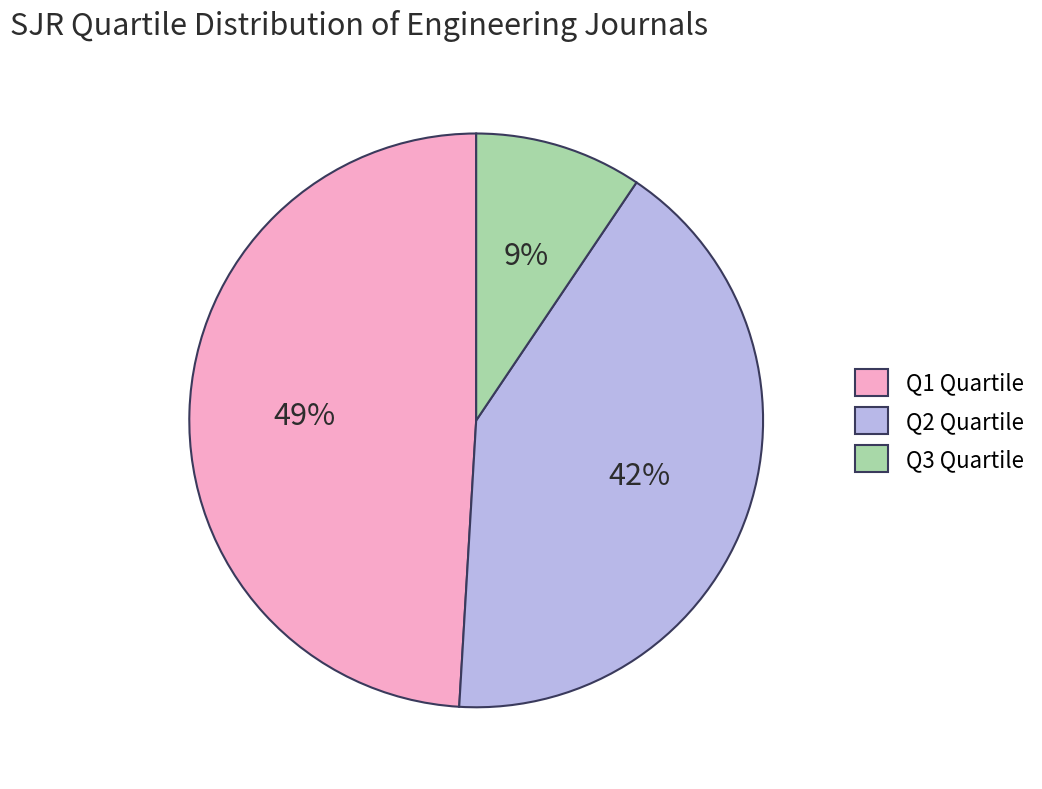

Is there a majority slice in this chart?

No